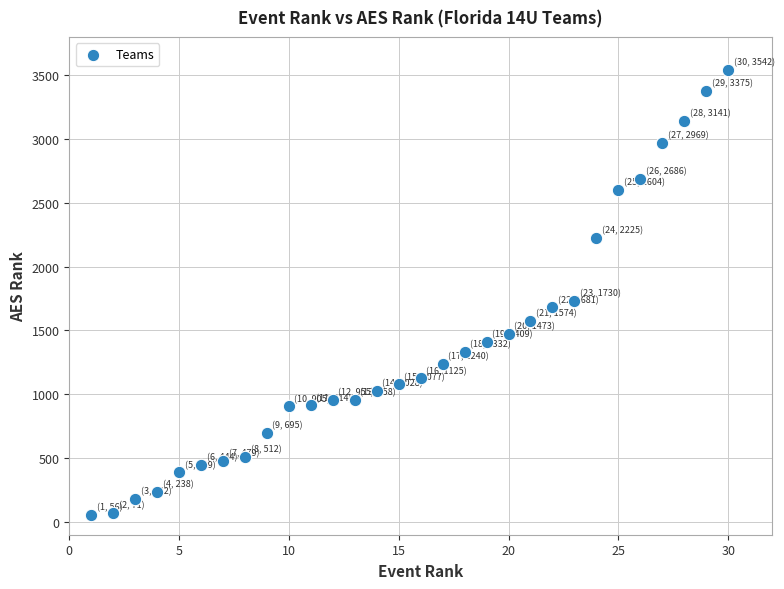

What is the range of X values (max minus min)?

29